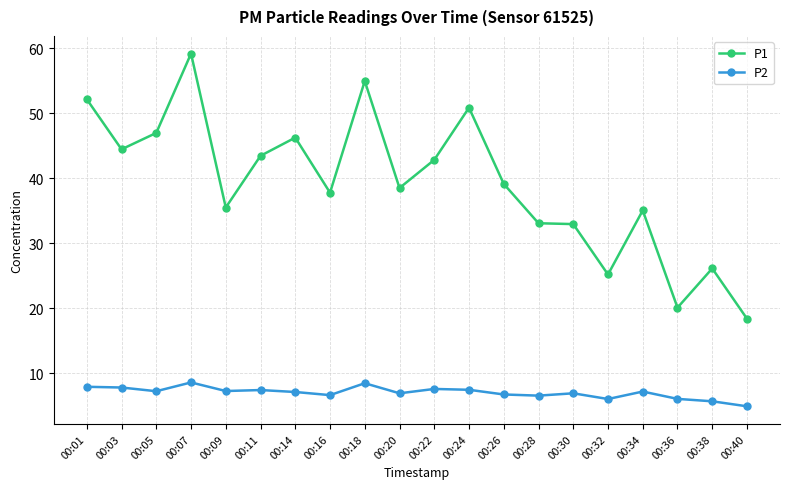

List the series in order of their peak value, highest first.

P1, P2